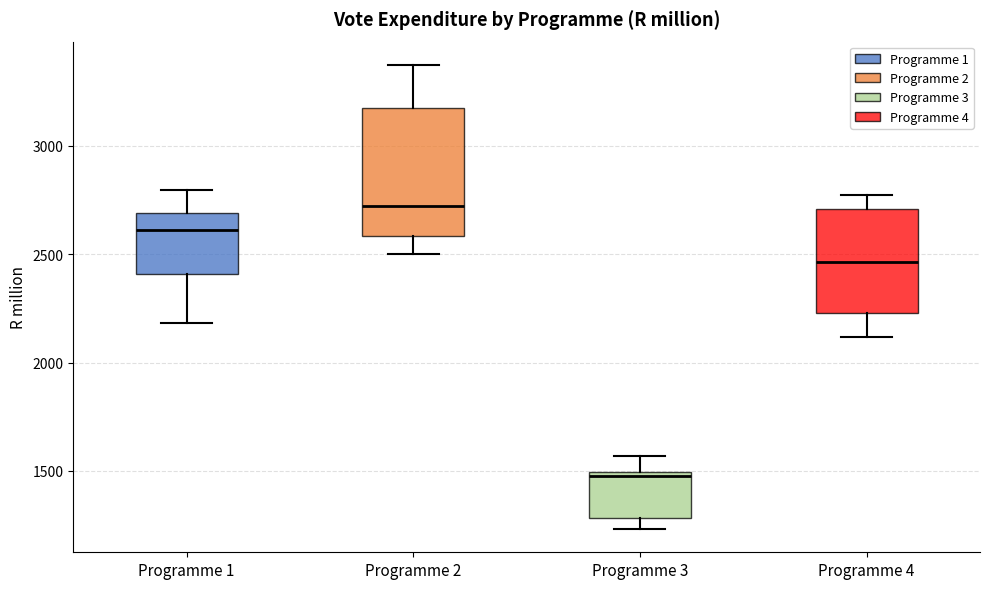

Comparing the boxes themselves (not the whiskers), which one is the tallest?

Programme 2